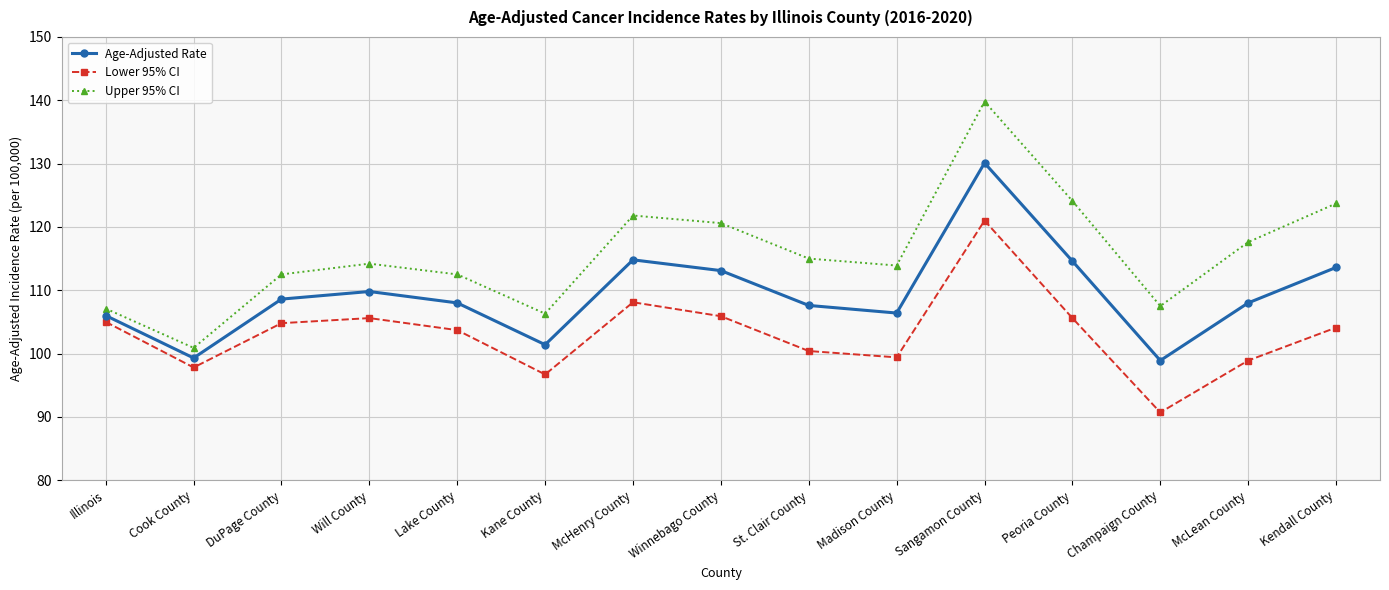

How many interior local valleys does the Upper 95% CI series have?

4